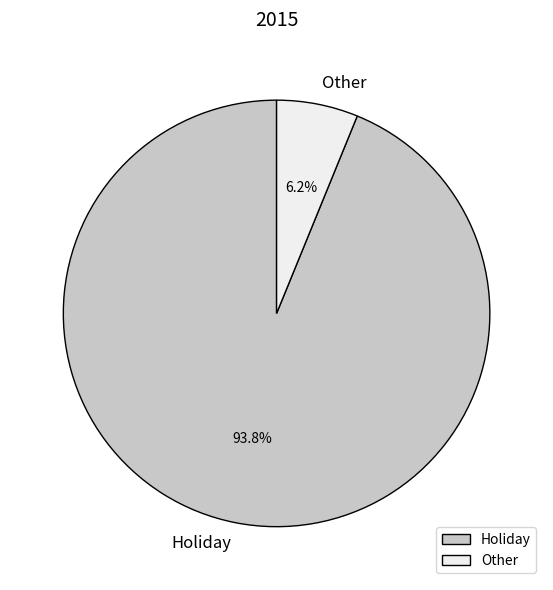

To the nearest percent, what is the difference between the Holiday and Other slice percentages?

88%